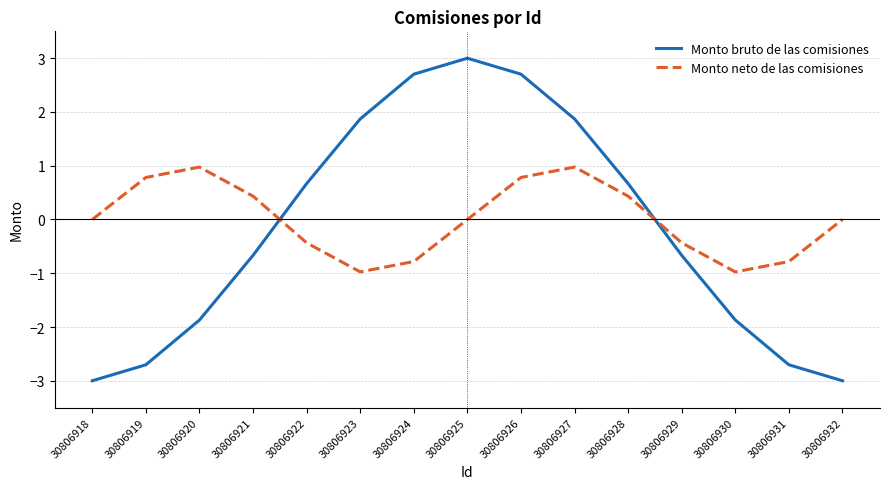

How many interior local peaks does the Monto neto de las comisiones series have?

2